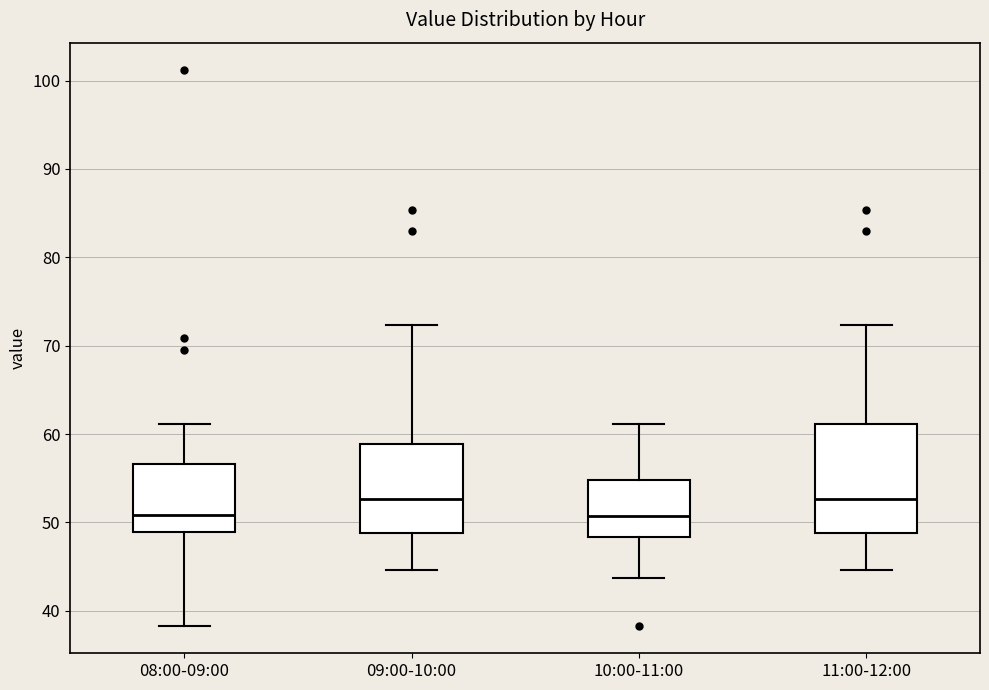

Comparing the boxes themselves (not the whiskers), which one is the tallest?

11:00-12:00